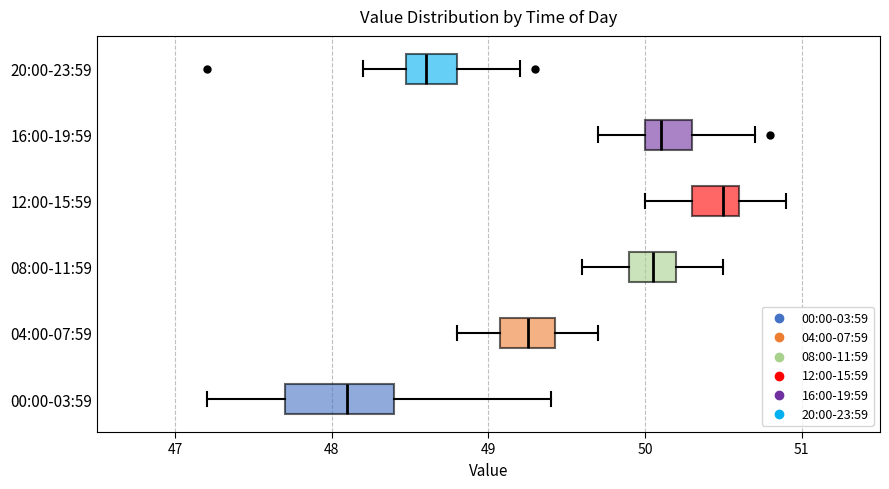

Reading bottom to top, transcribe this box plot: for each box, give where its median line is, the range the box spans, and where its two whiskers end, as read against the x-axis. The values are not printed on the chart, so give them approximately, as read against the axis.

00:00-03:59: median 48.1, box 47.7 to 48.4, whiskers 47.2 to 49.4
04:00-07:59: median 49.3, box 49.1 to 49.4, whiskers 48.8 to 49.7
08:00-11:59: median 50.1, box 49.9 to 50.2, whiskers 49.6 to 50.5
12:00-15:59: median 50.5, box 50.3 to 50.6, whiskers 50.0 to 50.9
16:00-19:59: median 50.1, box 50.0 to 50.3, whiskers 49.7 to 50.7
20:00-23:59: median 48.6, box 48.5 to 48.8, whiskers 48.2 to 49.2